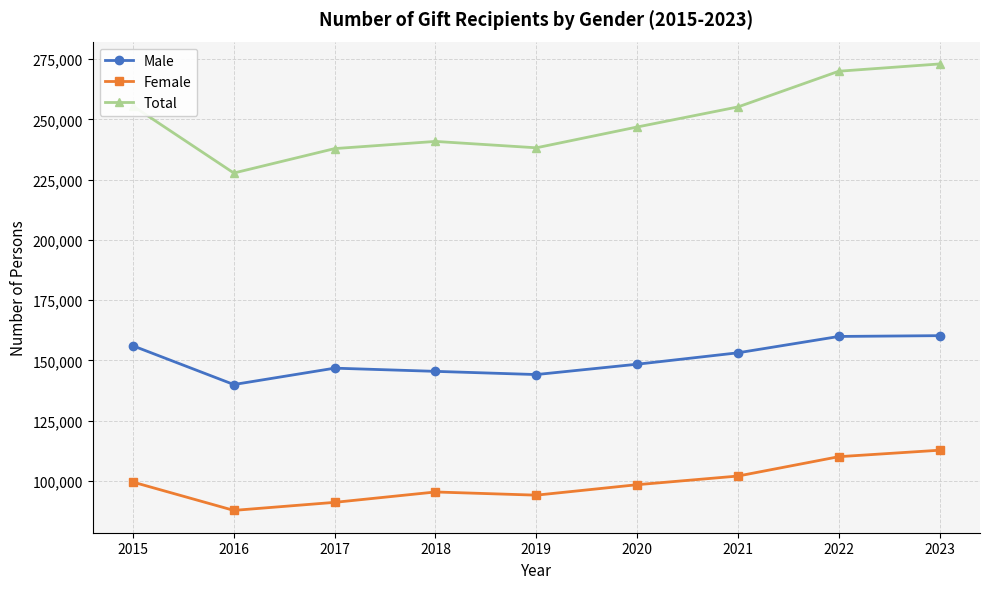

True or false: Female and Total cross at least once.

False